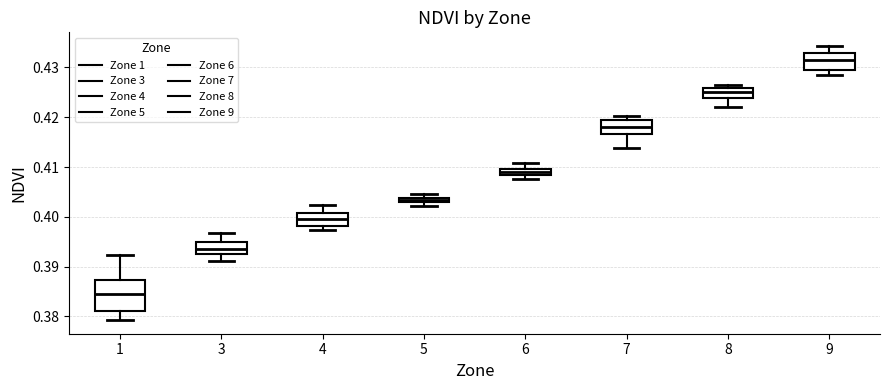

Which box has the lowest median line?

1